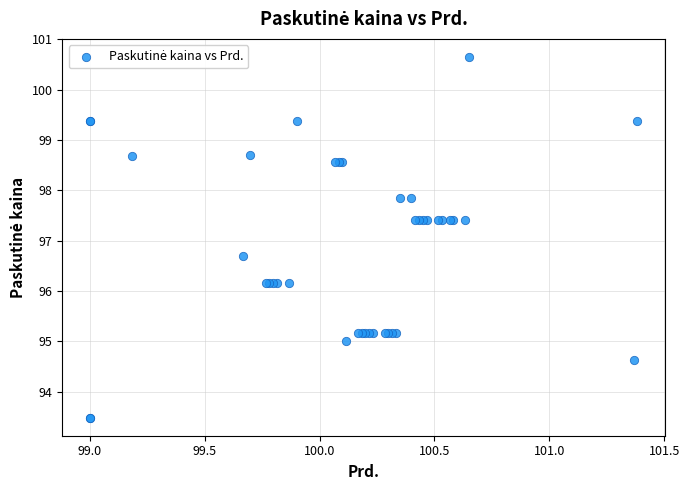

What Y value in the scatter plot is closest to 97?

96.7